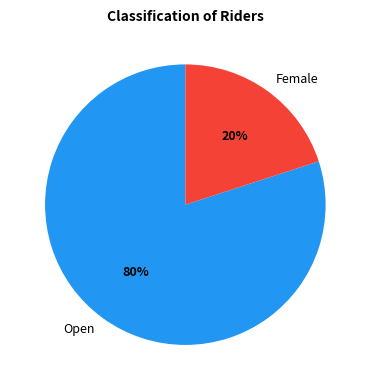

Between Open and Female, which is larger?

Open